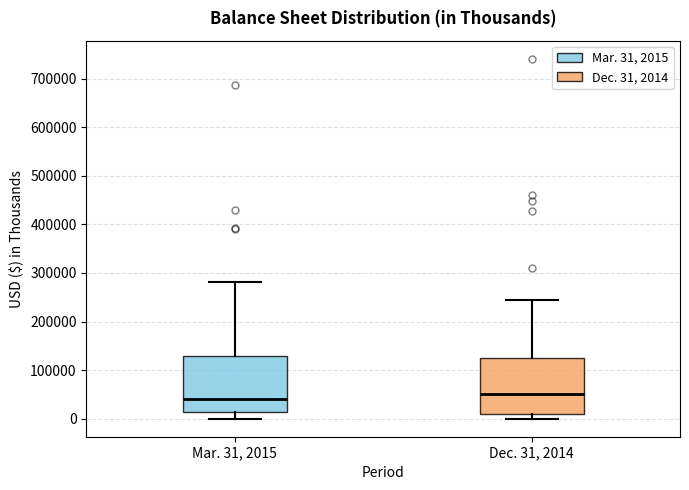

Reading left to right, transcribe this box plot: for each box, give where its median line is, the range the box spans, and where its two whiskers end, as read against the y-axis. The values are not printed on the chart, so give them approximately, as read against the axis.

Mar. 31, 2015: median 40000, box 10000 to 130000, whiskers 0 to 280000
Dec. 31, 2014: median 50000, box 10000 to 120000, whiskers 0 to 240000